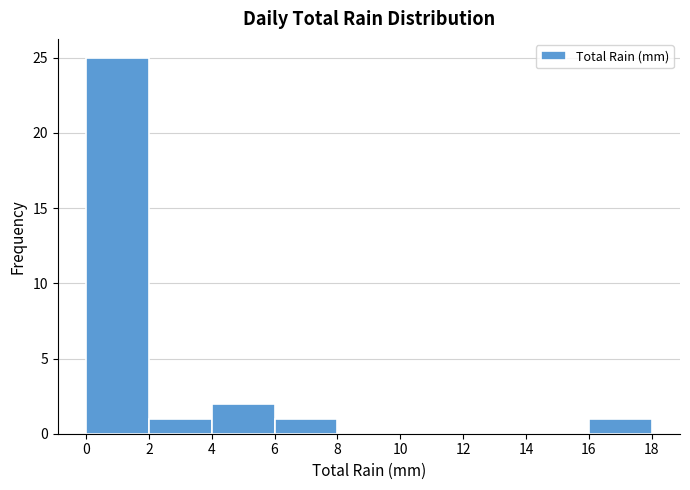

Reading left to right, list every bar in this chart as the range it spans on the x-axis followed by its height. The values are not printed on the chart, so give them approximately, as read against the axis.

0 to 2: 25
2 to 4: 1
4 to 6: 2
6 to 8: 1
8 to 10: 0
10 to 12: 0
12 to 14: 0
14 to 16: 0
16 to 18: 1